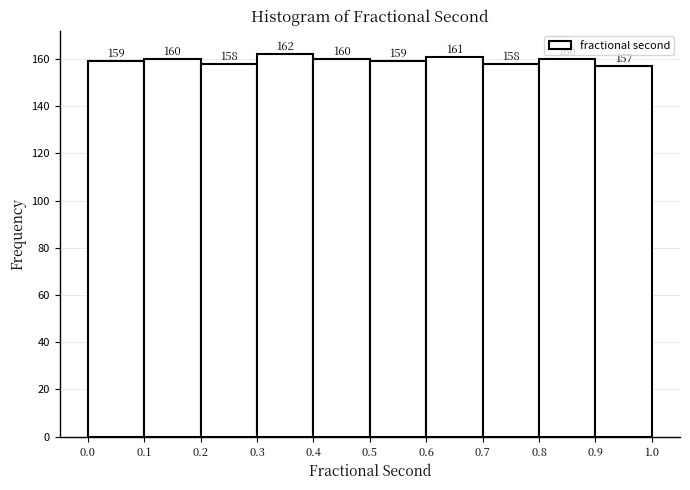

What is the height of the bar covering 0.3 to 0.4 on the x-axis?

162